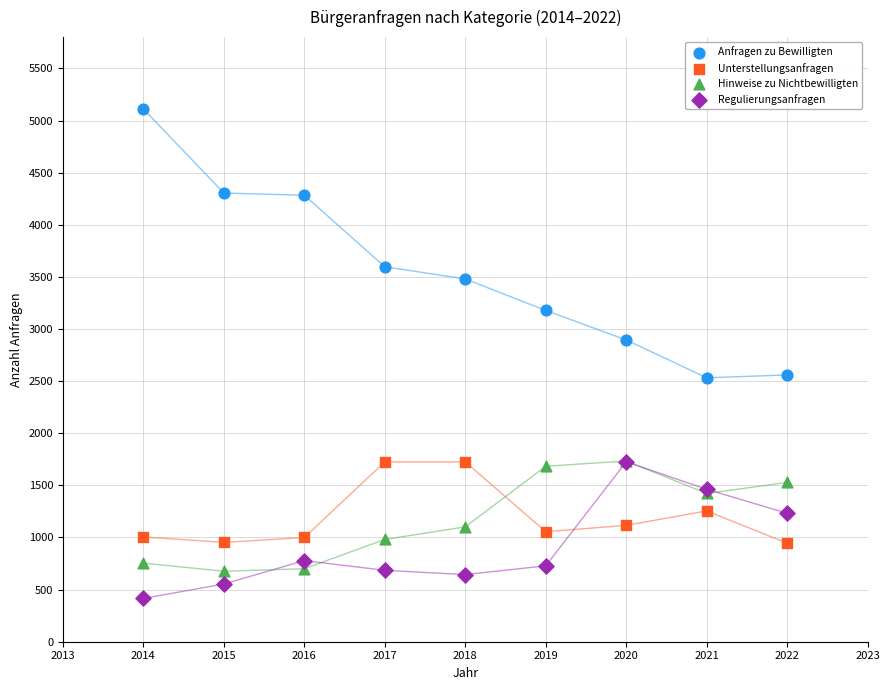

Which series has the largest Y range (max minus min)?

Anfragen zu Bewilligten